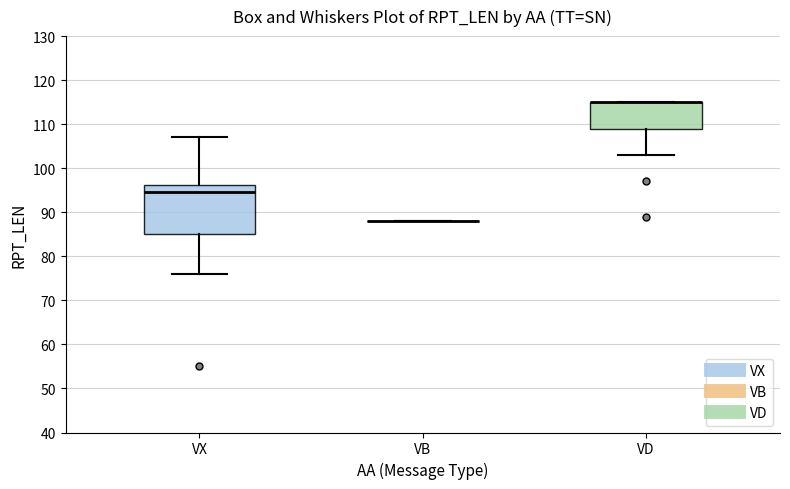

Which box is the tallest, from its lower edge to its upper edge?

VX